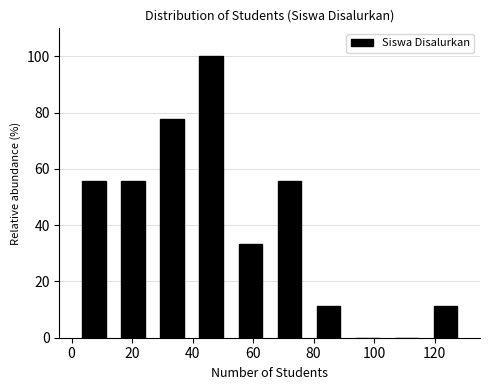

Reading left to right, transcribe this chart: for each bar, give the range it covers on the x-axis and its height. Neither the bar edges nor the heights are printed on the chart, so give them approximately, as read against the axes.

2 to 14: 56
14 to 26: 56
26 to 40: 78
40 to 52: 100
52 to 66: 34
66 to 78: 56
78 to 92: 12
92 to 104: 0
104 to 118: 0
118 to 130: 12